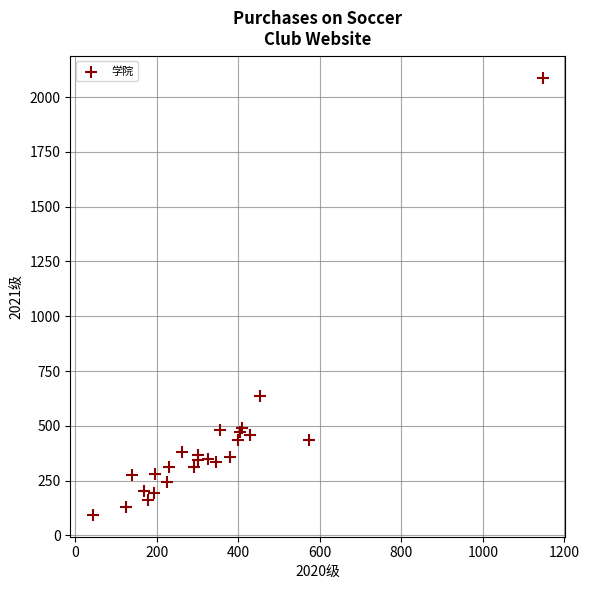

What Y value in the scatter plot is closest to 1091?

637